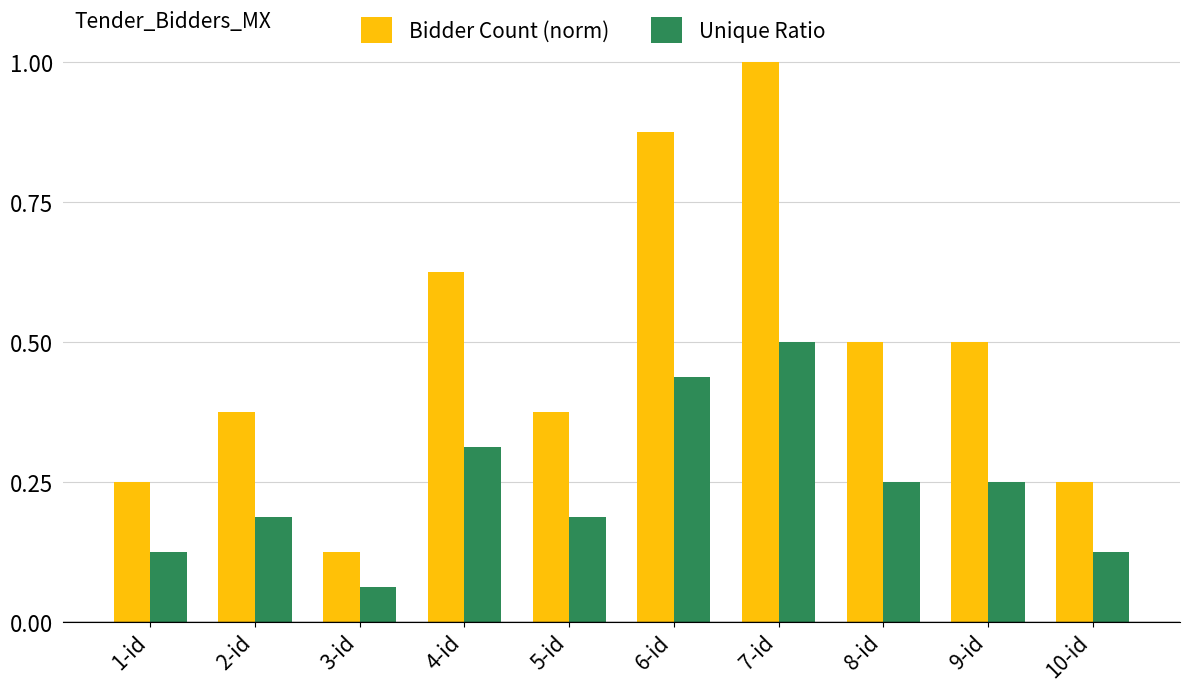

What is the approximate value of Bidder Count (norm) at 8-id?

0.5